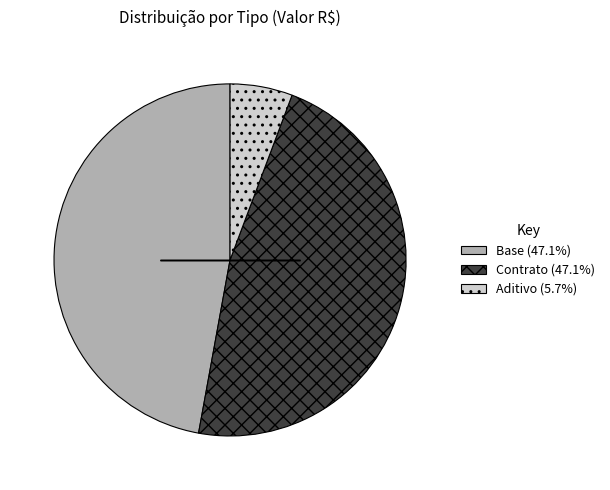

Is it true that Contrato is 34% of the pie?

False